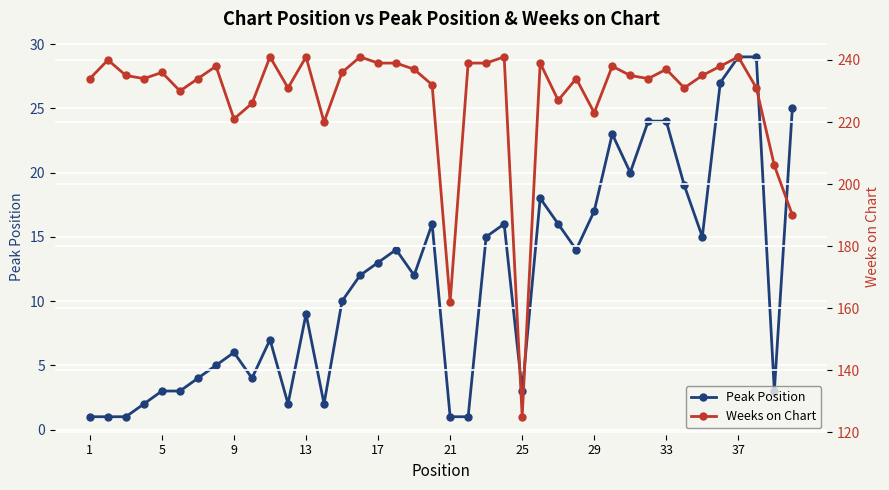

True or false: Peak Position has more than 0 points higher than both neighbors.

True